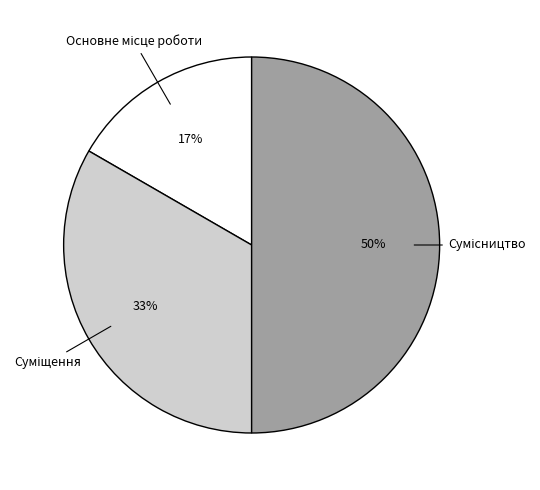

Count the number of slices in the pie.

3